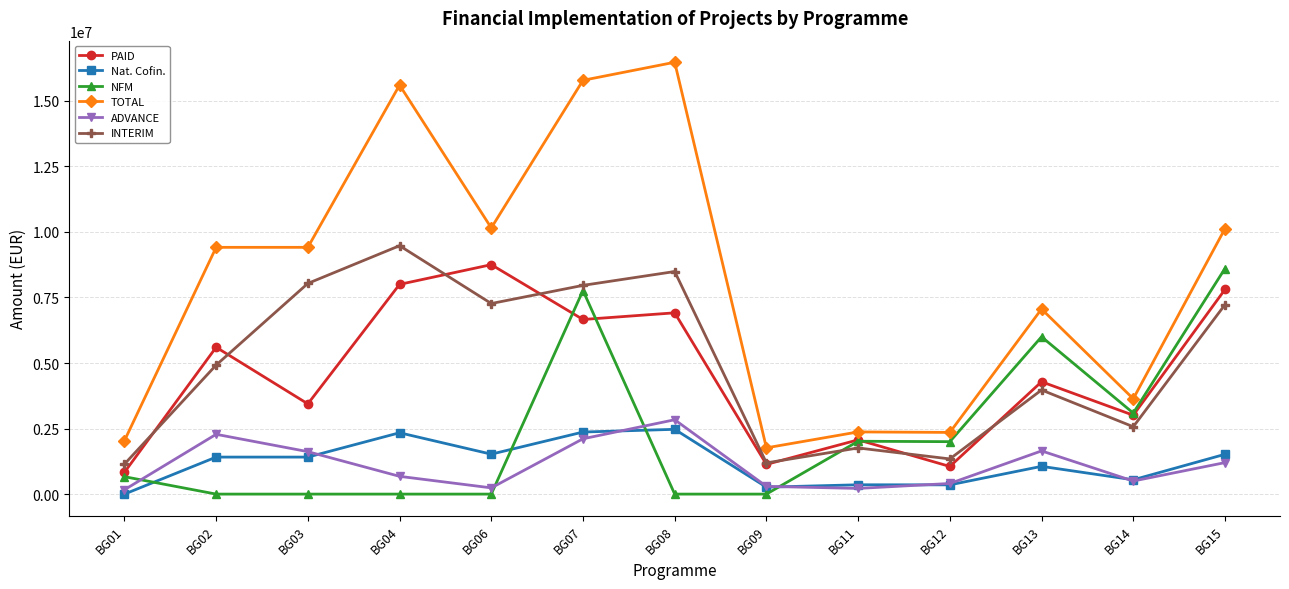

What are all the series names shown in the legend?

PAID, Nat. Cofin., NFM, TOTAL, ADVANCE, INTERIM